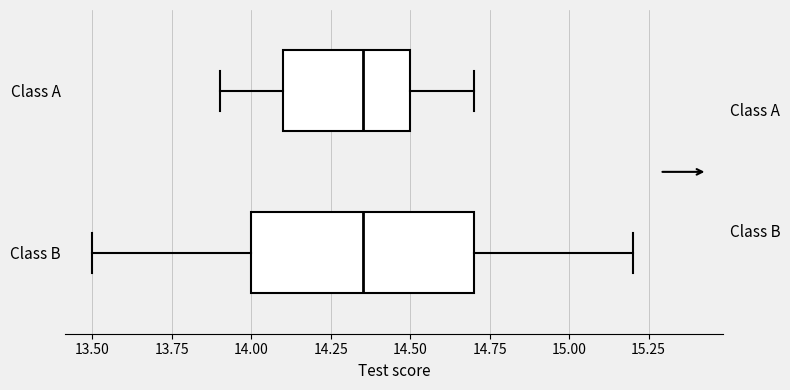

Reading bottom to top, read every box against the x-axis: the position of its median line, the range the box covers, and the ends of its whiskers. The values are not printed on the chart, so give them approximately, as read against the axis.

Class B: median 14.35, box 14.00 to 14.70, whiskers 13.50 to 15.20
Class A: median 14.35, box 14.10 to 14.50, whiskers 13.90 to 14.70